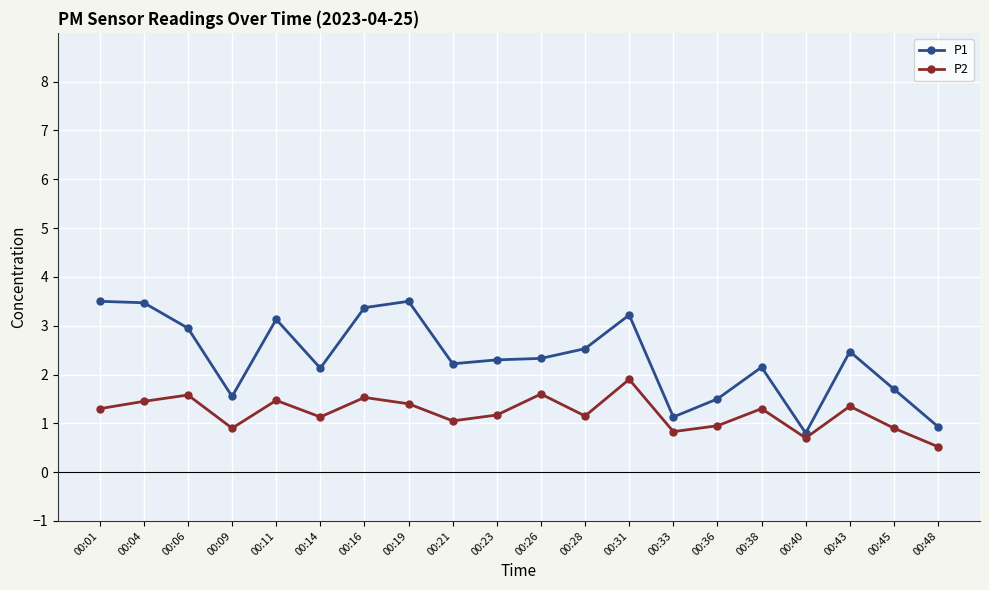

Is it true that P2 equals 1.3 at 00:01?

True